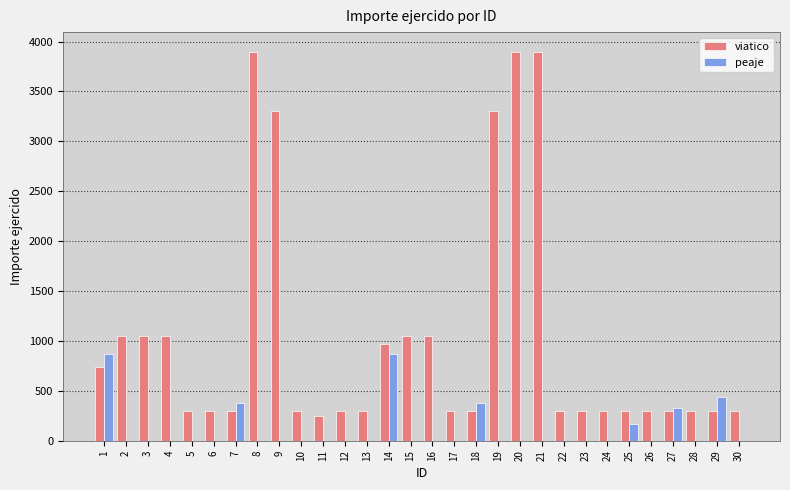

Which series has the widest spread of values?

viatico